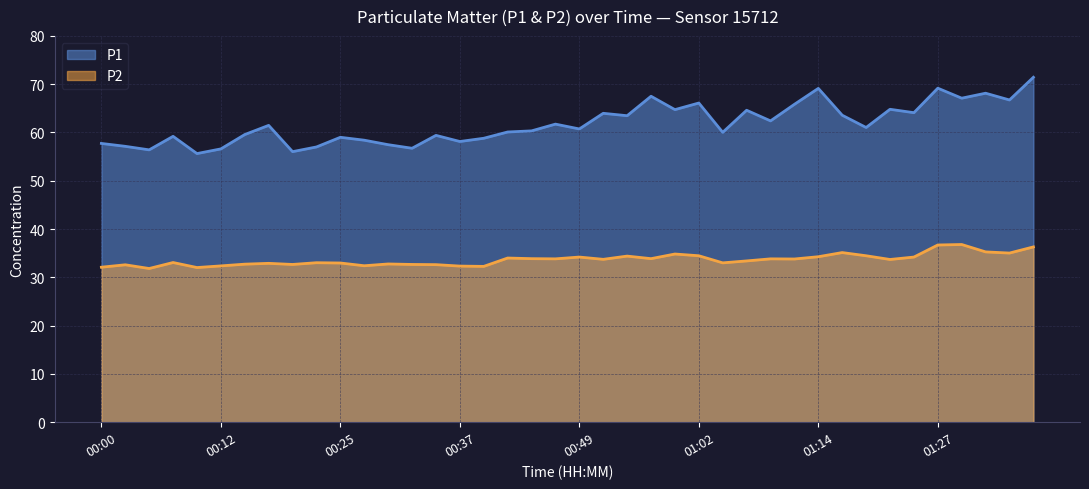

List the labels in order of P2 value, smallest first.

00:05, 00:10, 00:00, 00:40, 00:37, 00:12, 00:27, 00:02, 00:35, 00:20, 00:32, 00:15, 00:30, 00:17, 00:25, 01:04, 00:22, 00:08, 01:07, 01:22, 00:52, 01:12, 00:47, 01:09, 00:45, 00:57, 00:42, 00:49, 01:24, 01:14, 00:54, 01:02, 01:19, 00:59, 01:34, 01:17, 01:31, 01:36, 01:27, 01:29